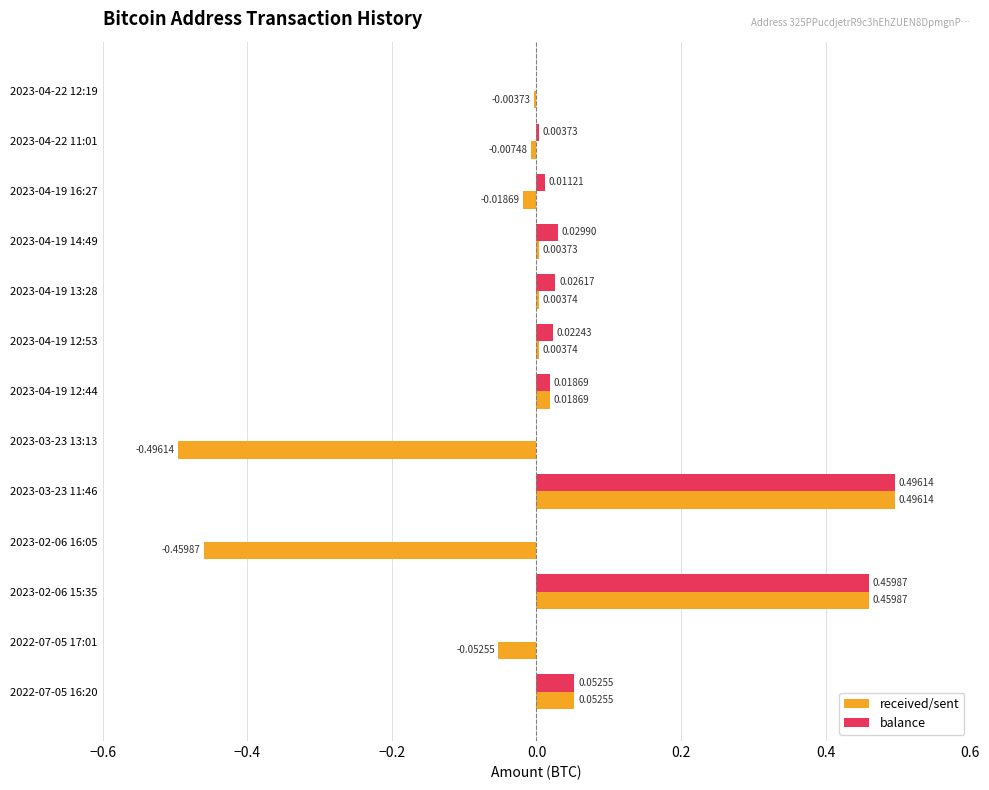

At which category is the sum across all series the highest?

2023-03-23 11:46